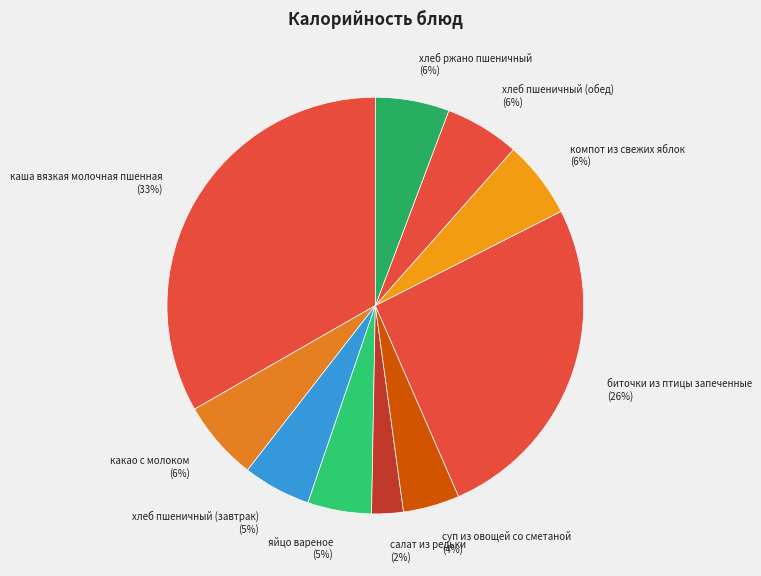

True or false: каша вязкая молочная пшенная accounts for 33% of the total.

True